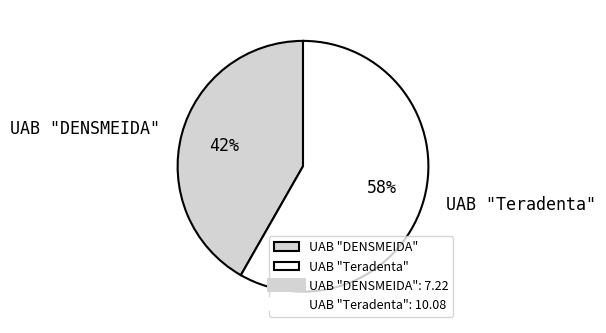

To the nearest percent, what is the average slice percentage?

50%